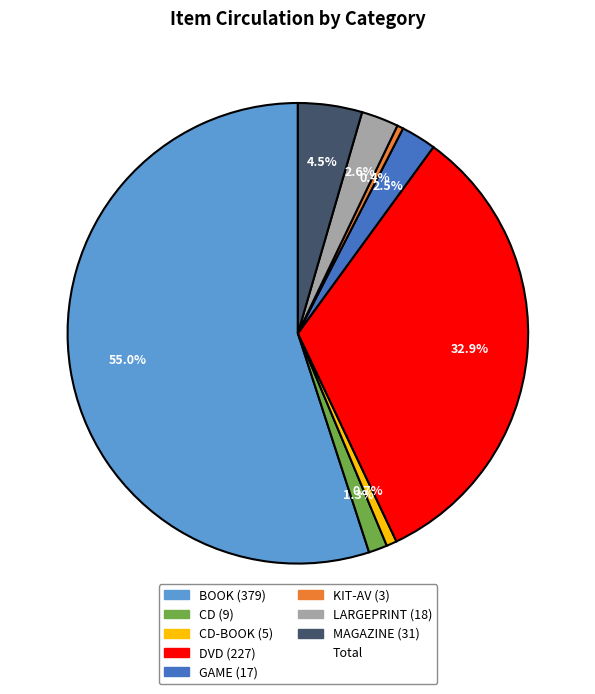

Does any single category account for the majority?

Yes